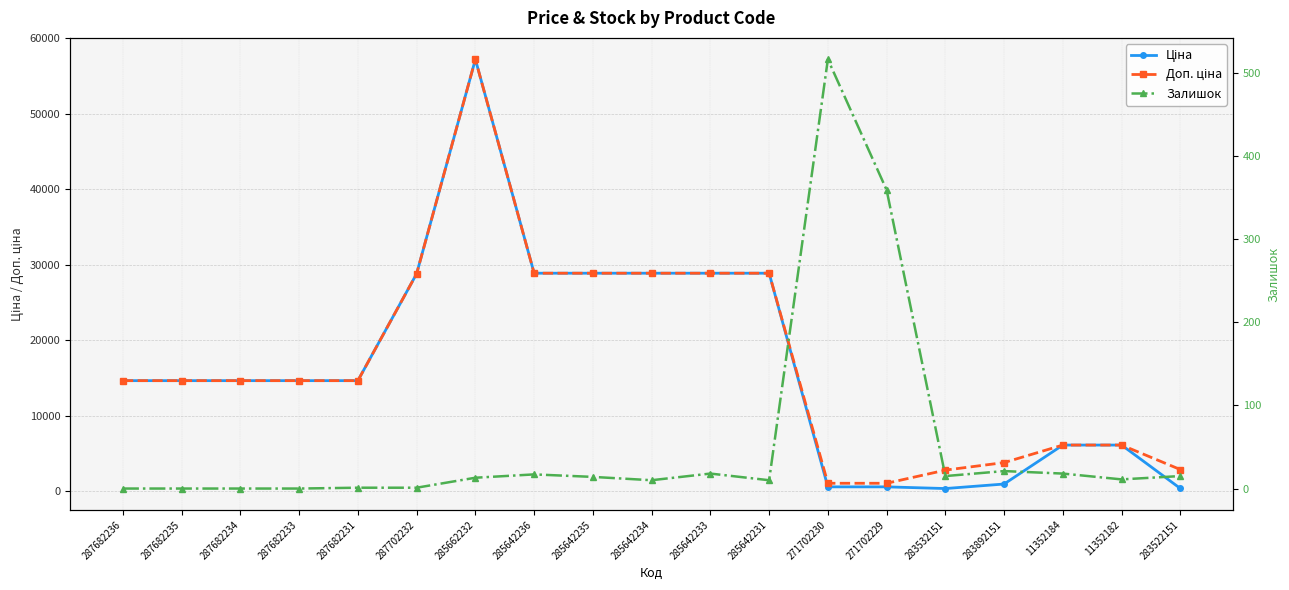

What is the average value of the Залишок series?

54.7